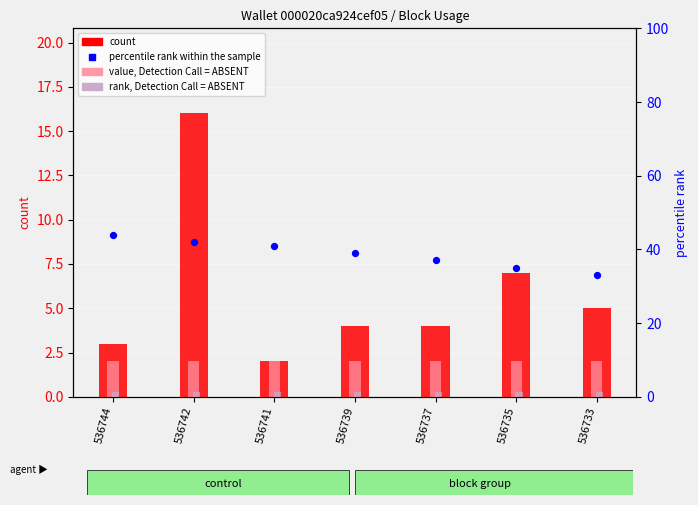

Which series has the largest total across all categories?

percentile rank within the sample